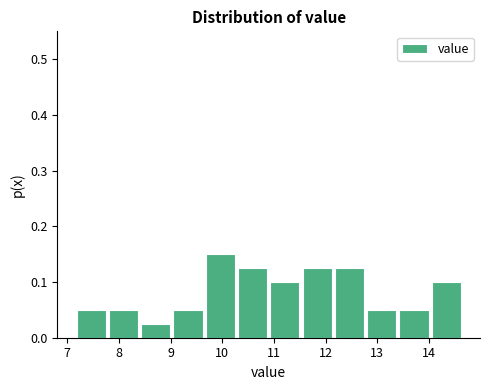

Over which range of the x-axis is the bar tallest?

9.7 to 10.3